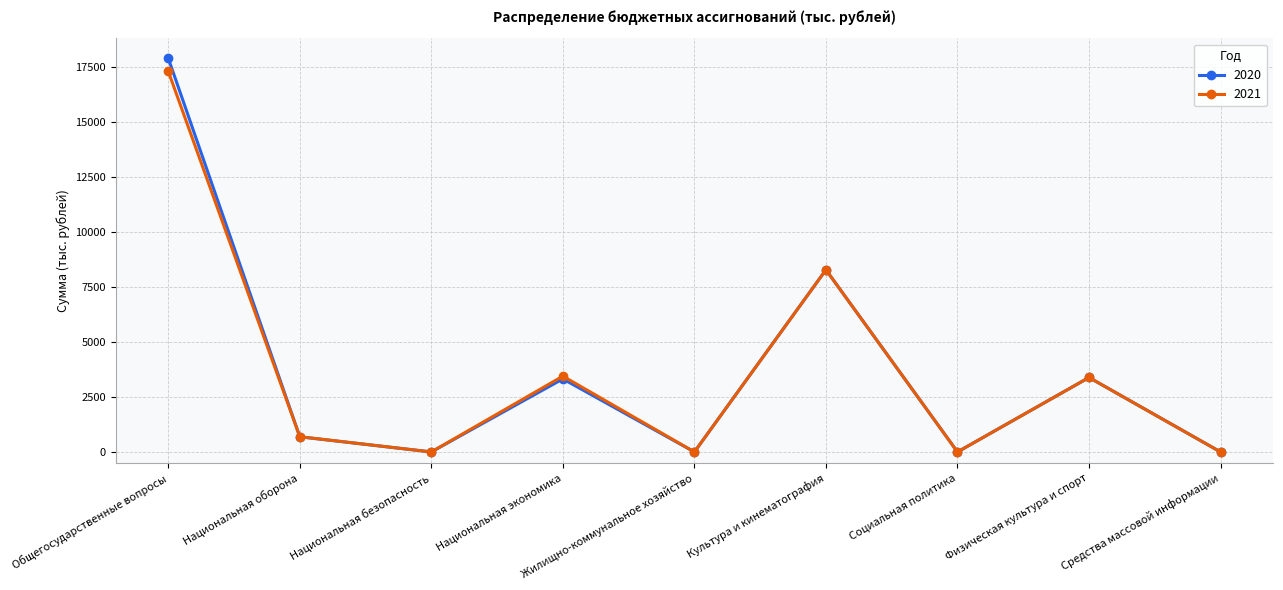

What is the label of the 7th point from the right?

Национальная безопасность